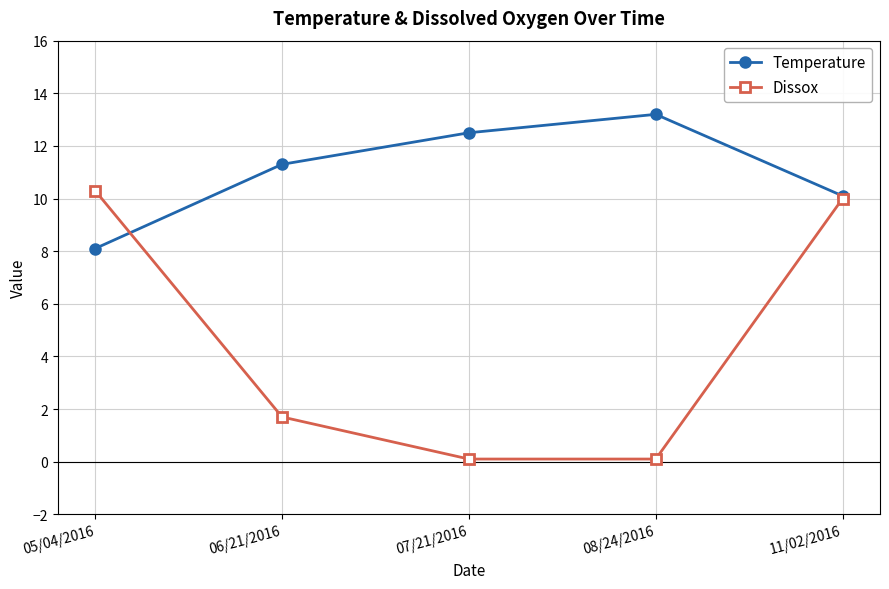

Is this an area chart (filled region under the line)?

No